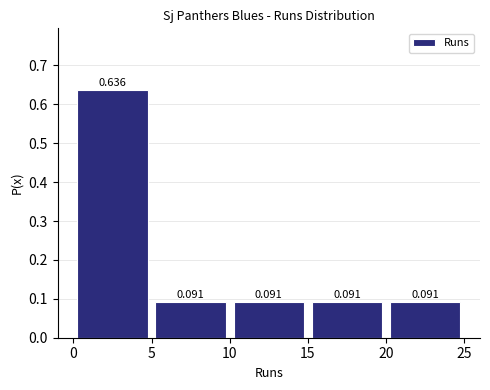

How tall is the bar that spans 15 to 20 on the x-axis?

0.091